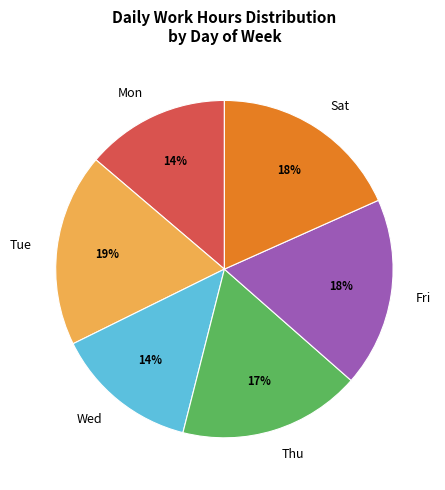

Combined, do Mon and Thu account for over 50%?

No